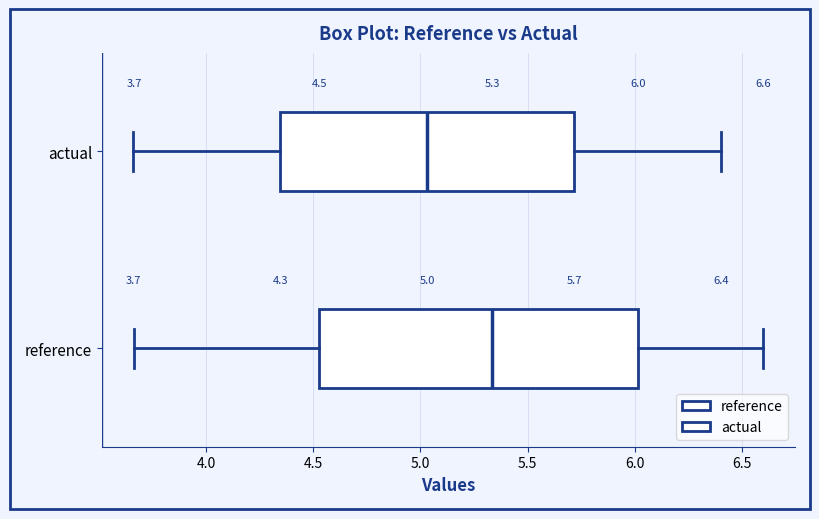

Which box is the widest, from its left edge to its right edge?

reference